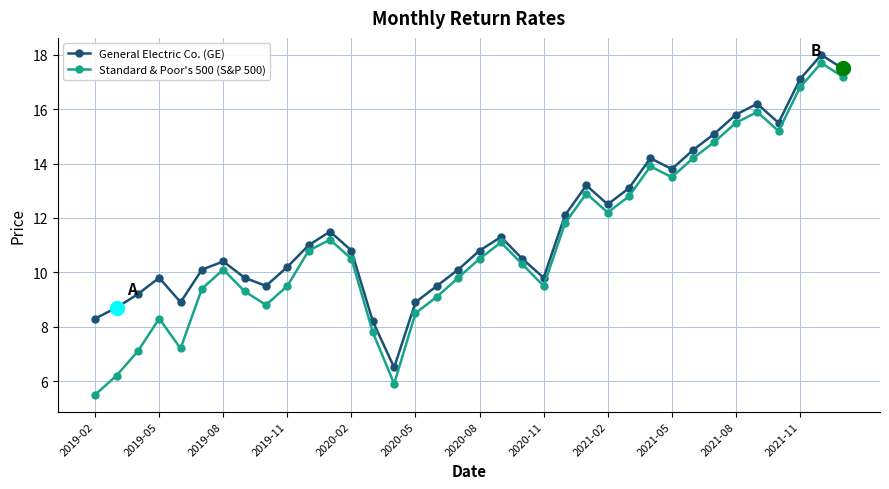

True or false: Standard & Poor's 500 (S&P 500) has more than 2 interior local peaks.

True